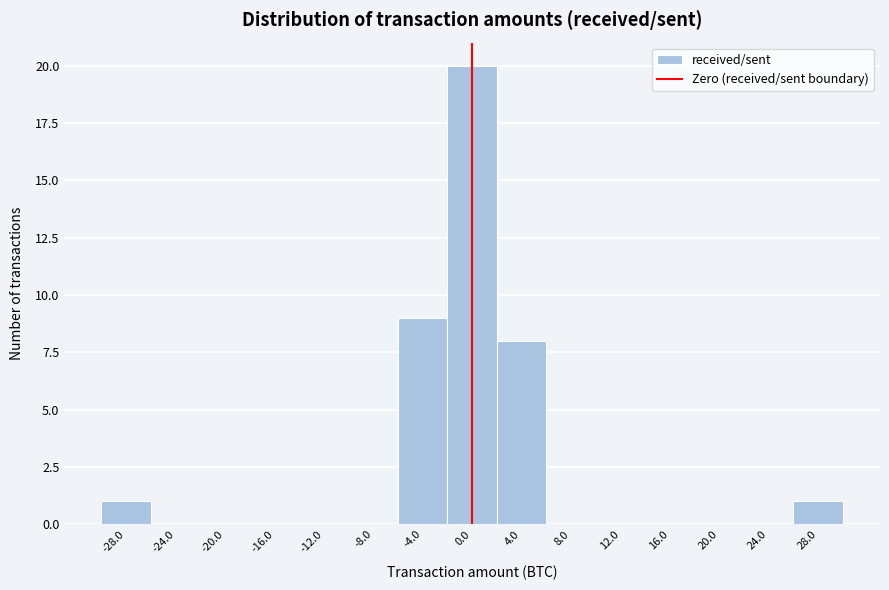

What is the height of the bar covering 2 to 6 on the x-axis? Neither the bar edges nor the heights are printed on the chart, so give them approximately, as read against the axes.

8